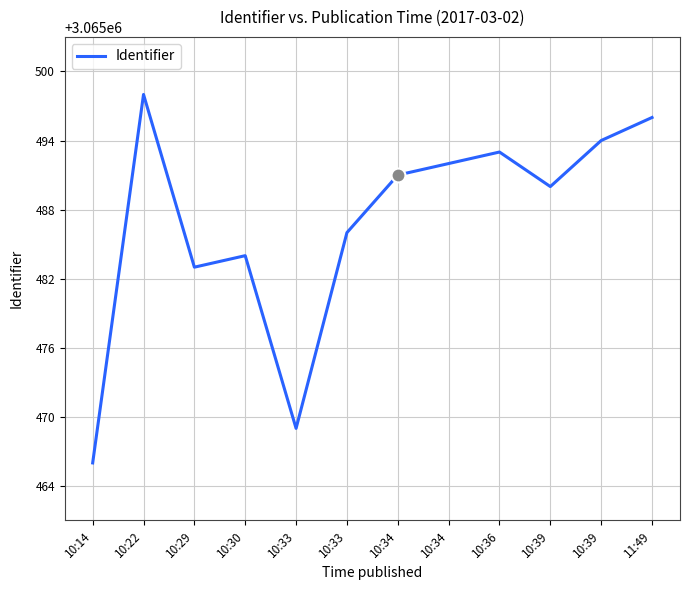

True or false: the data shows 3065483 at 10:29.

True